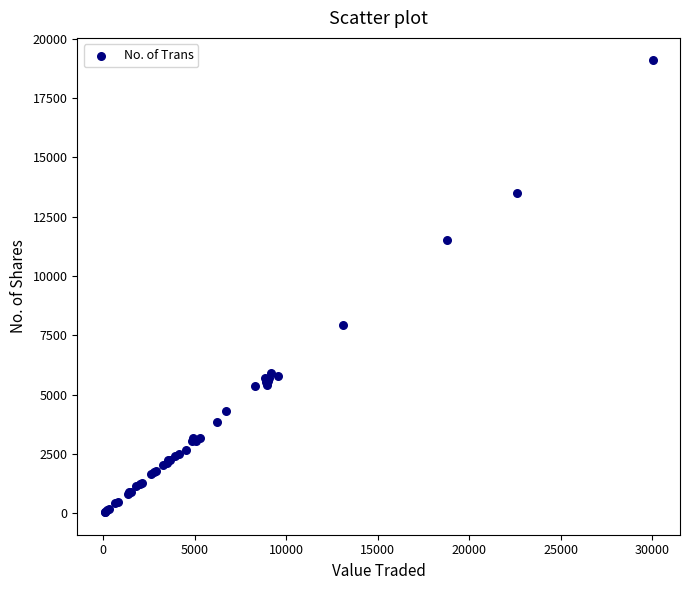

What Y value in the scatter plot is closest to 9565?

7918